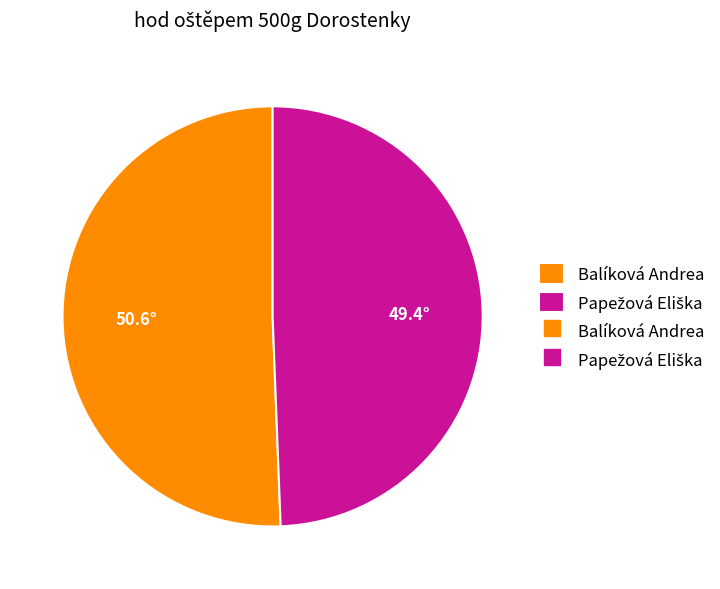

Does any single category account for the majority?

Yes